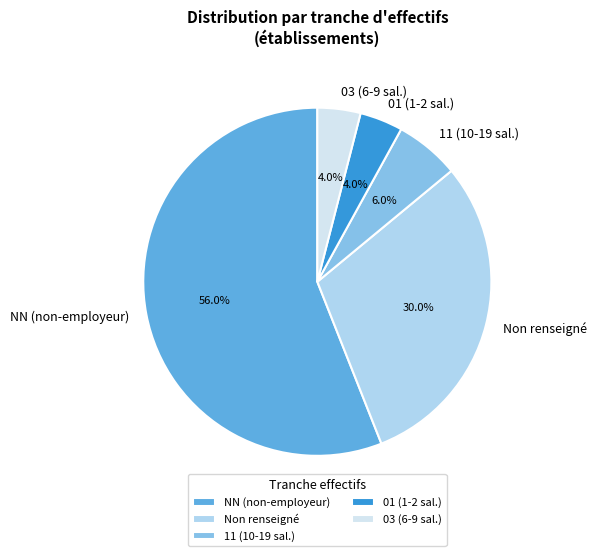

What percentage is NOT represented by 01 (1-2 sal.)?

96.0%